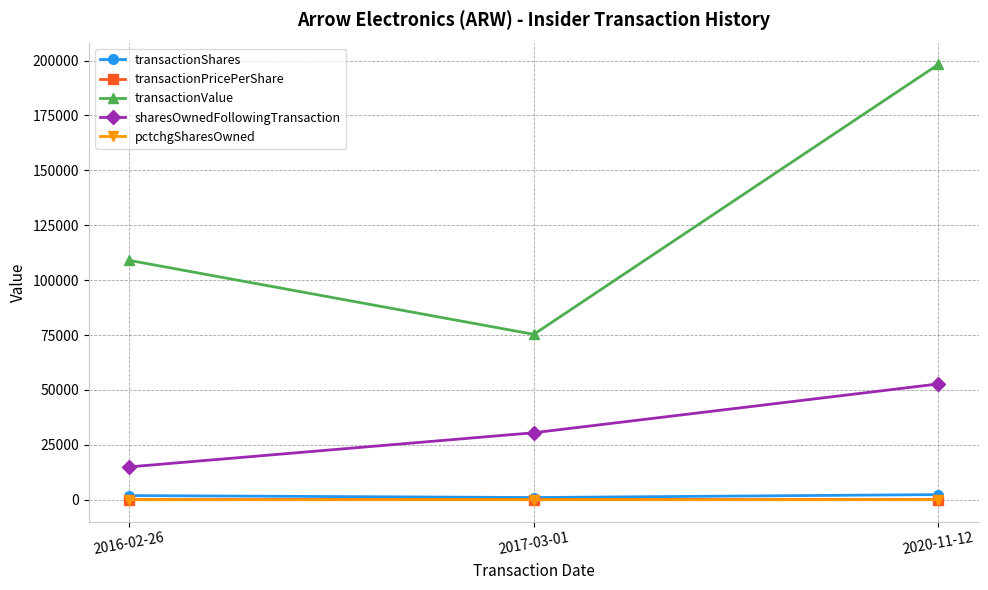

What is the average value of the transactionValue series?

127510.3